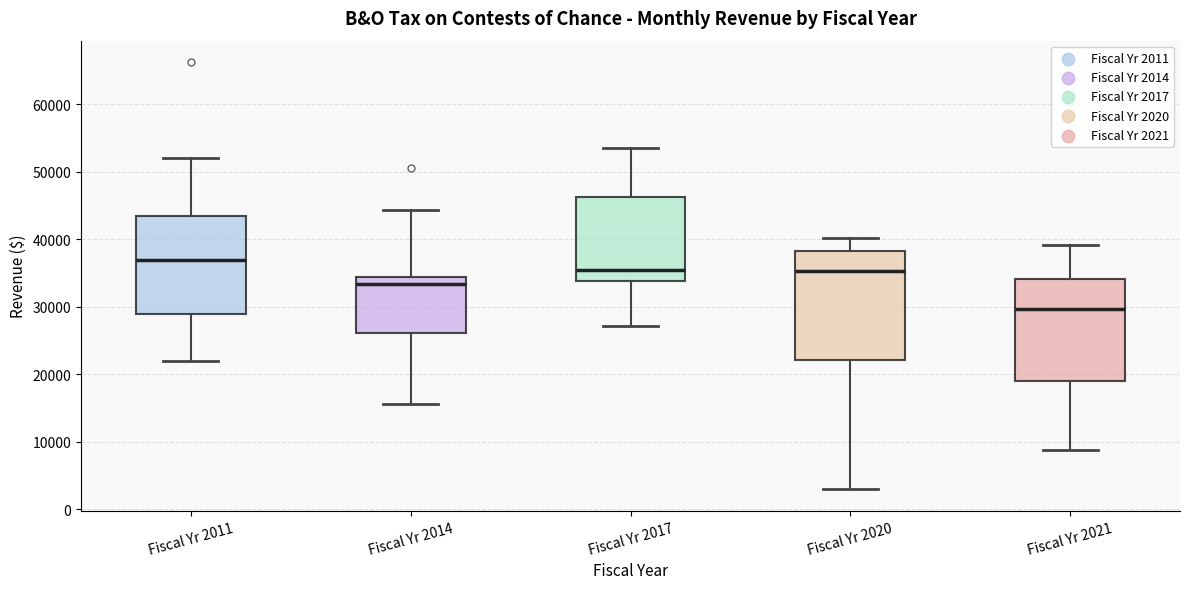

Which box has the lowest median line?

Fiscal Yr 2021